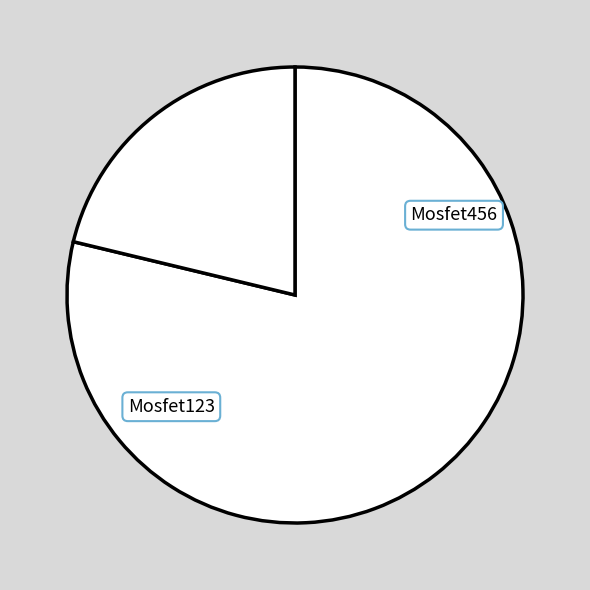

Is it true that Mosfet123 is 13% of the pie?

False